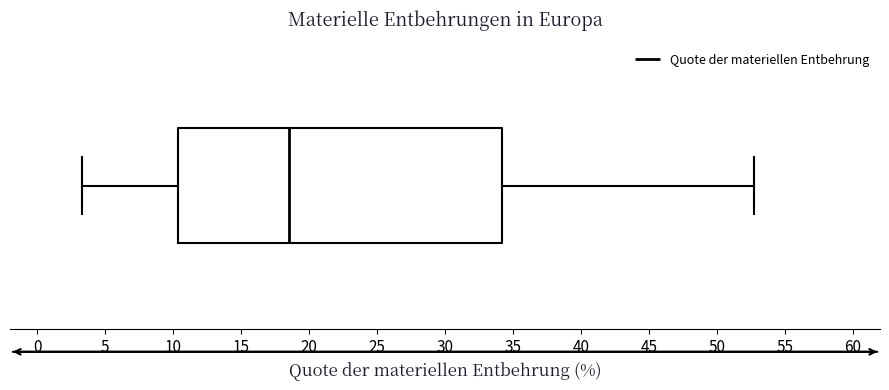

Transcribe this box plot: give where the median line is, the range the box spans, and where the two whiskers end, as read against the x-axis. The values are not printed on the chart, so give them approximately, as read against the axis.

median 18.5, box 10.5 to 34.0, whiskers 3.5 to 52.5